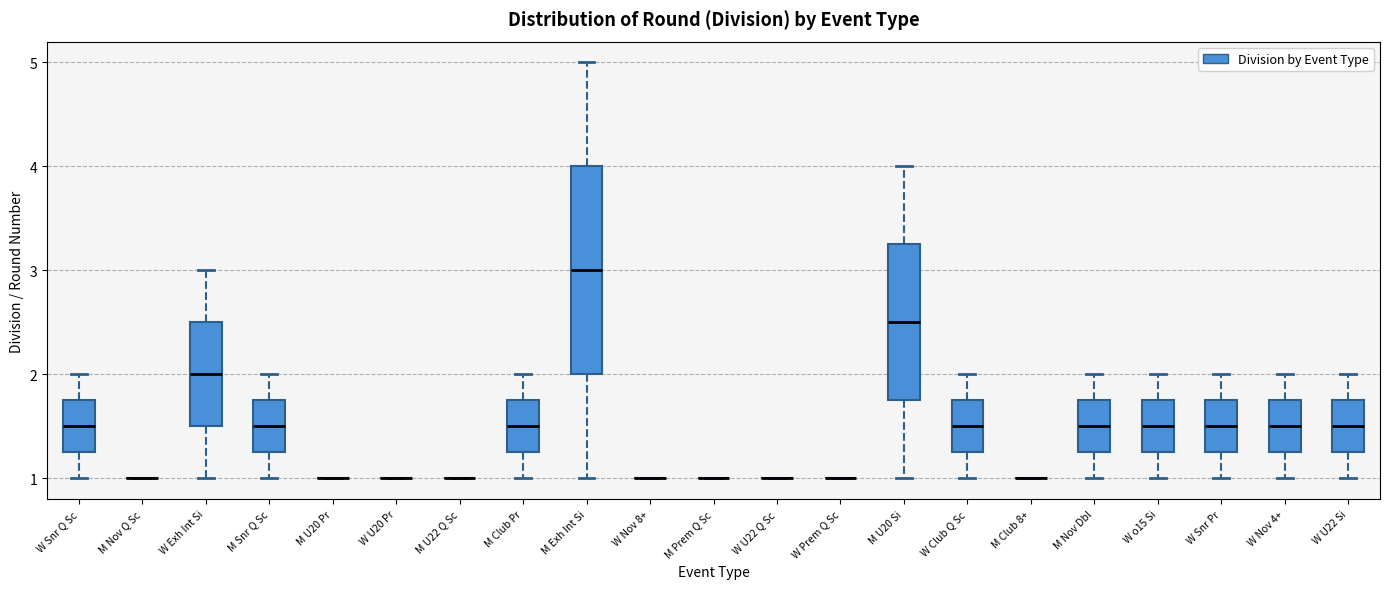

Which box is the tallest, from its lower edge to its upper edge?

M Exh Int Si